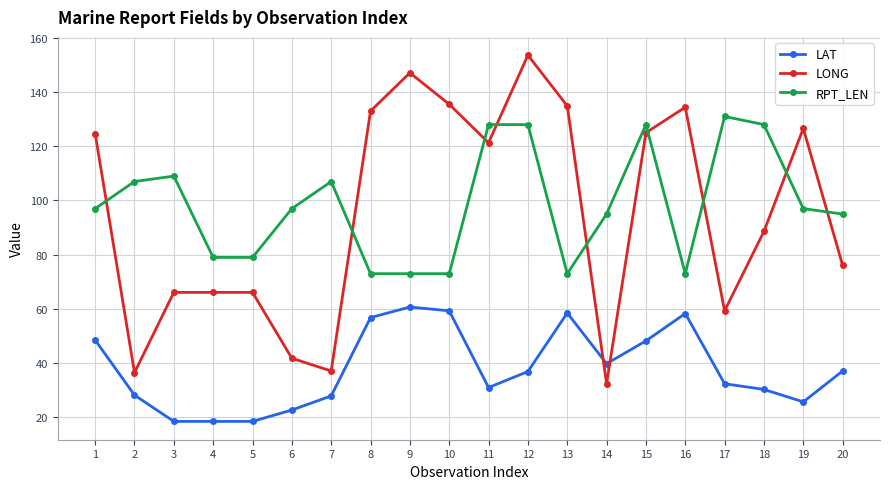

Which series has the largest total across all categories?

RPT_LEN